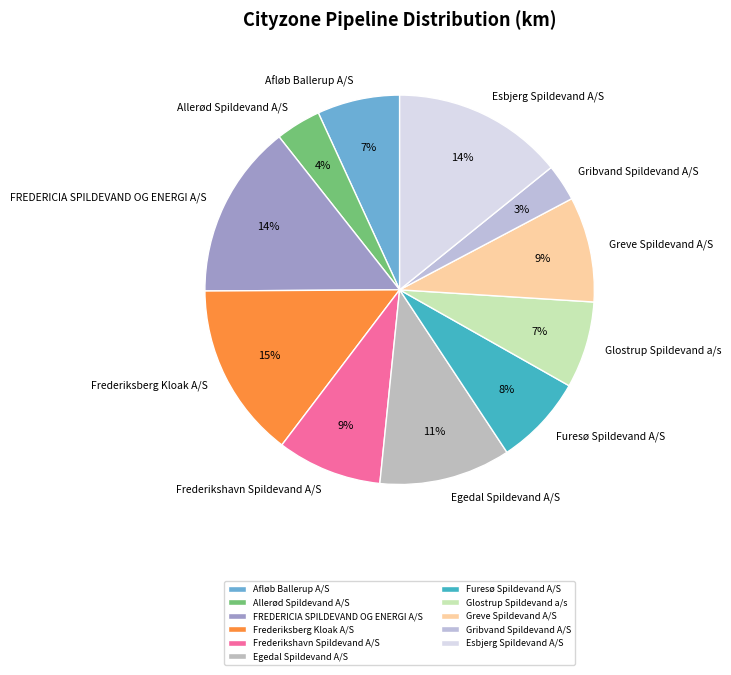

How many slices are in this pie chart?

11